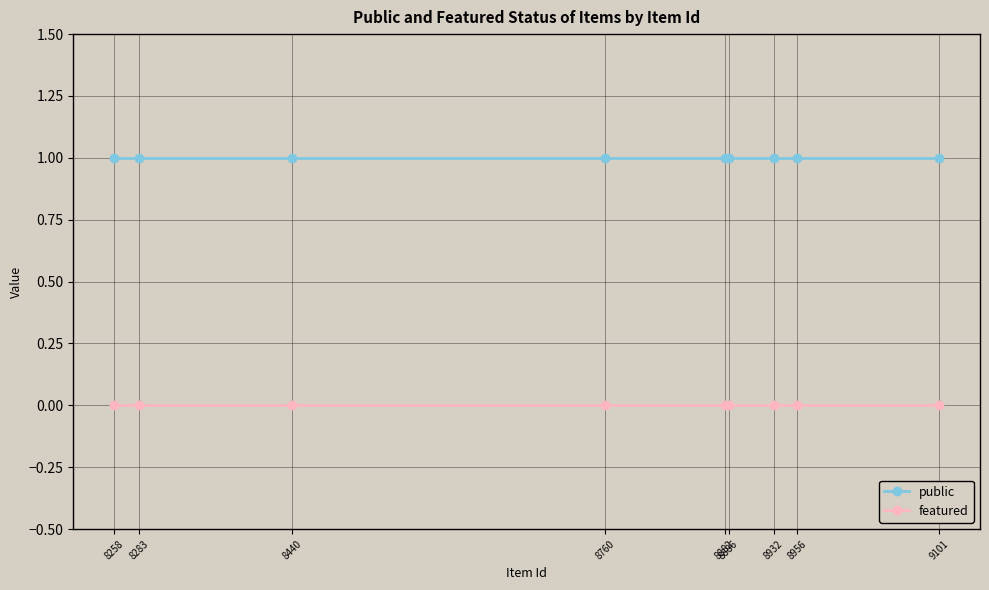

Rank the series by their average value, from highest to lowest.

public, featured